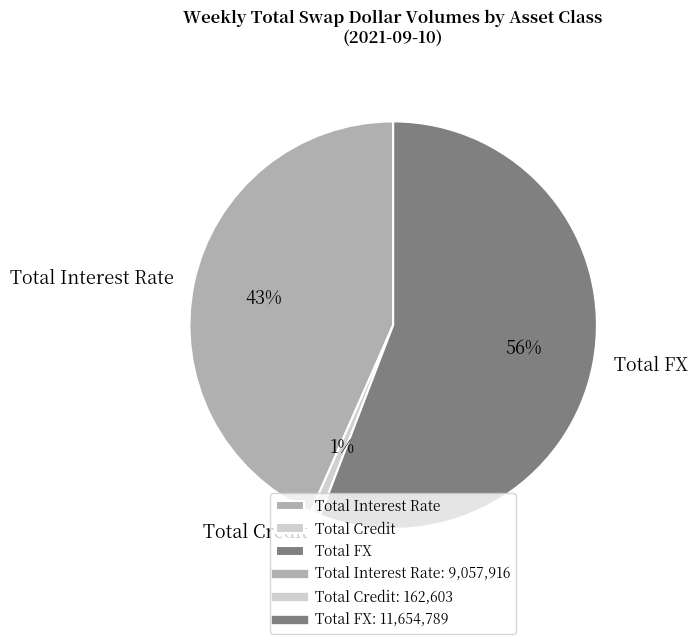

To the nearest percent, what is the difference between the largest and smallest slice percentages?

55%